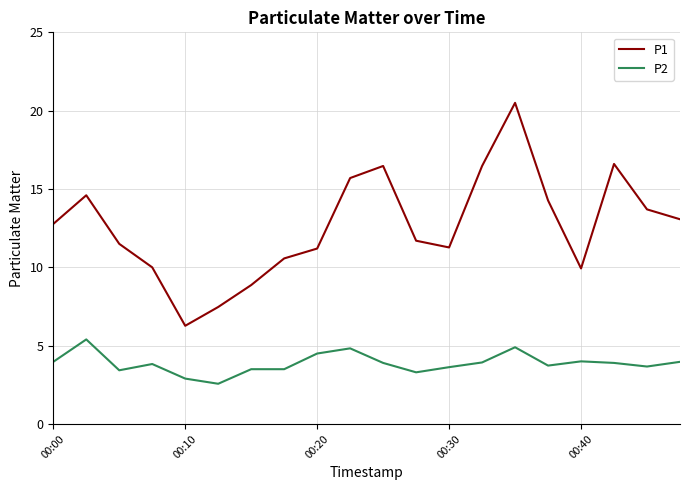

Which series has the largest range (max minus min)?

P1